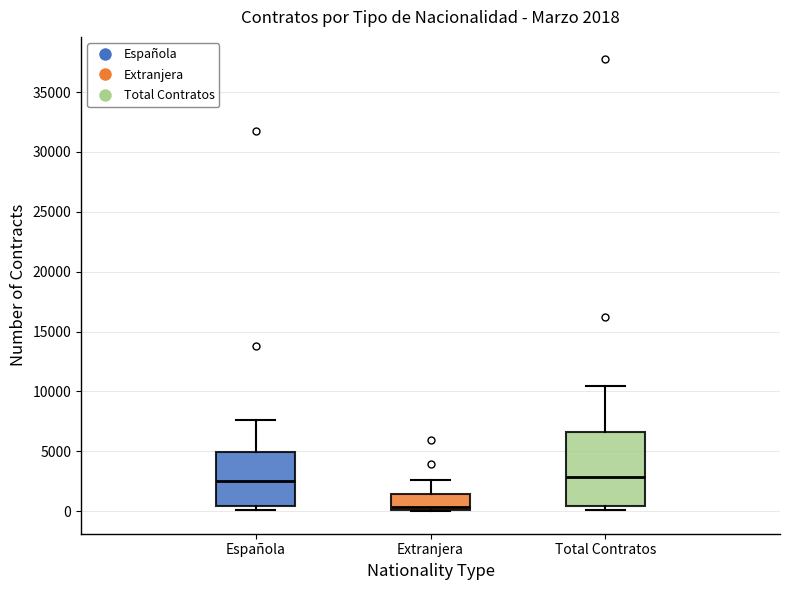

Which box has the lowest median line?

Extranjera